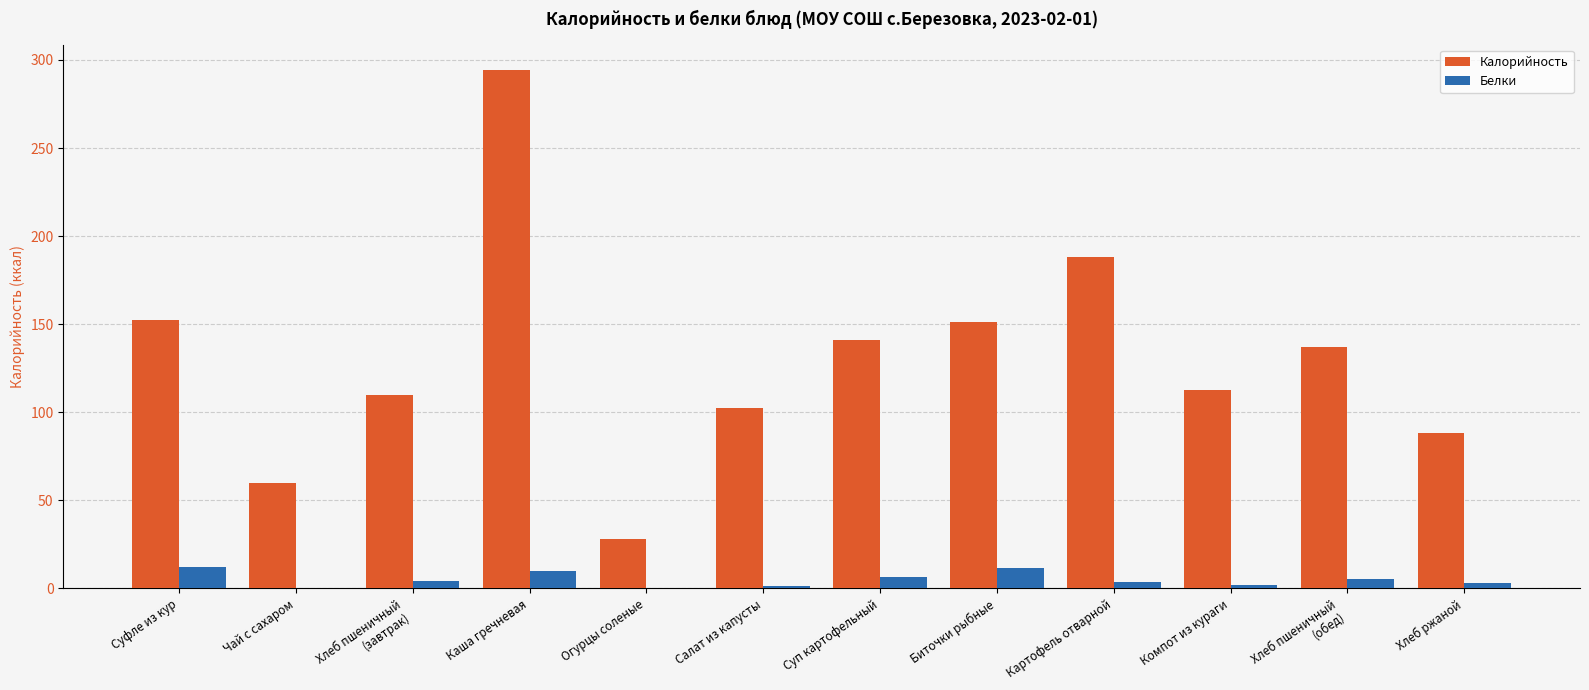

What is the highest value of the Калорийность series?

294.0